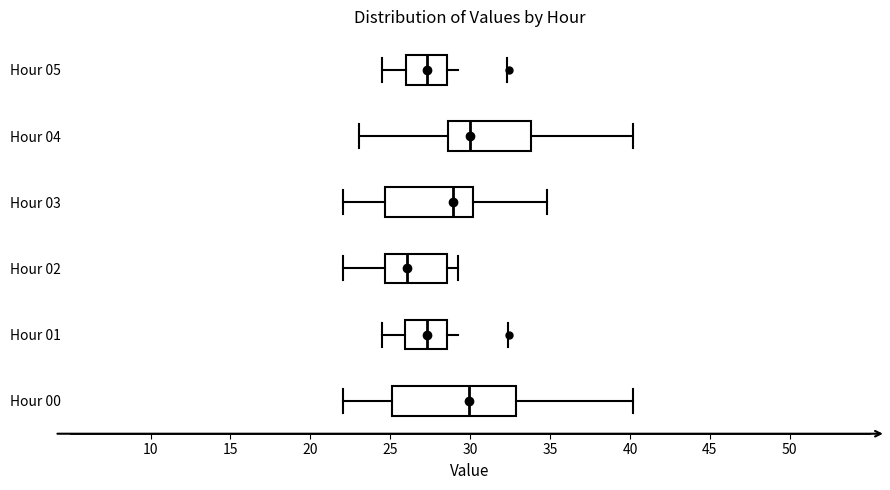

Which box's median line is the furthest to the left?

Hour 02